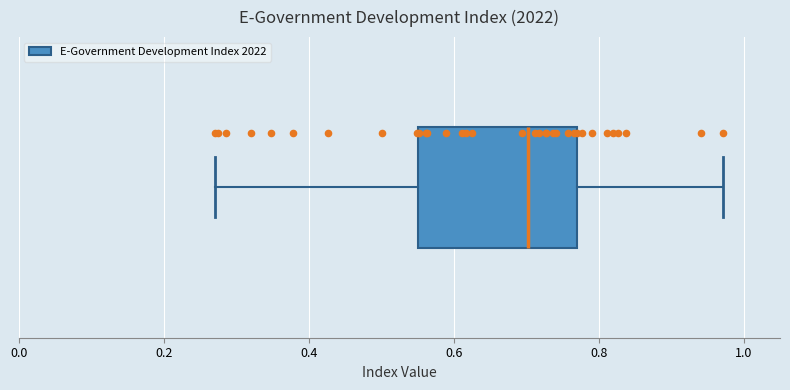

Read this box plot against the x-axis: the position of the median line, the range covered by the box, and the ends of both whiskers. The values are not printed on the chart, so give them approximately, as read against the axis.

median 0.70, box 0.56 to 0.76, whiskers 0.28 to 0.98